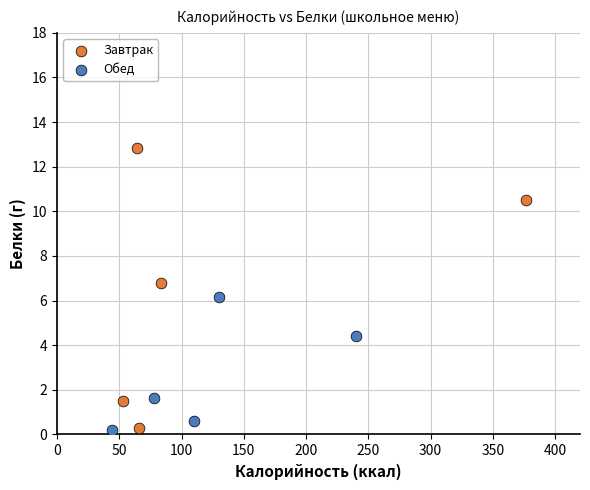

Which series contains the highest Y value?

Завтрак